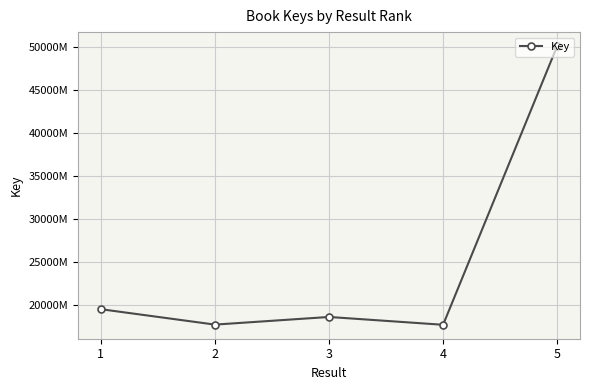

What is the change in value from 1 to 4?

-18089558